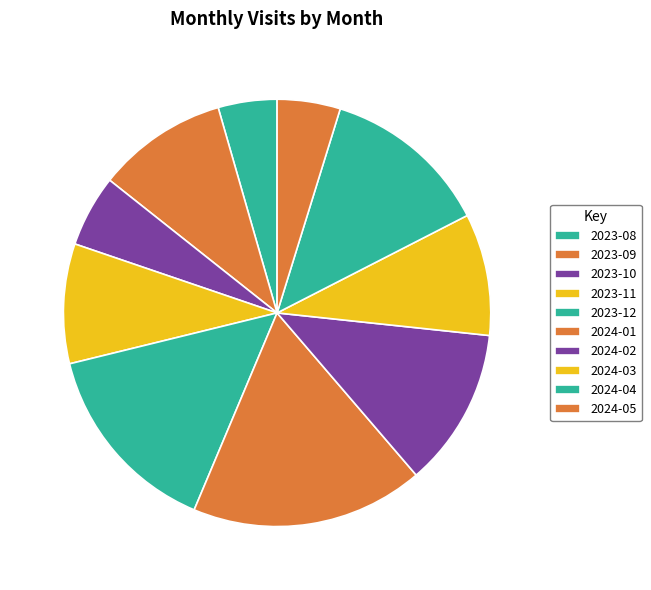

Count the number of slices in the pie.

10